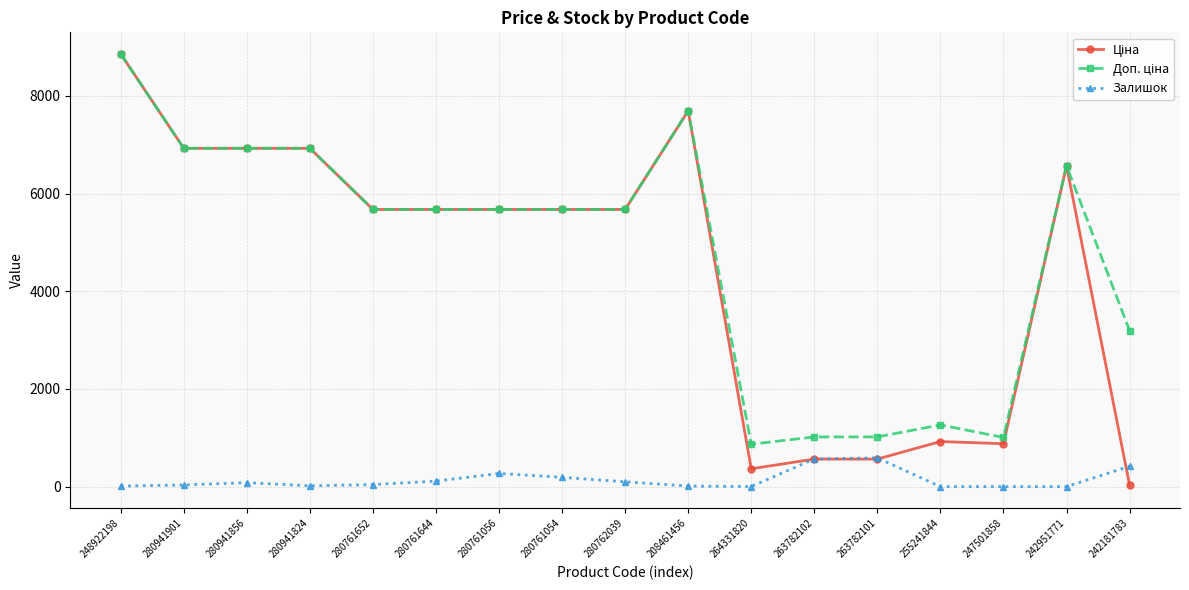

What is the value of the Залишок point at the 8th from the left?

190.0